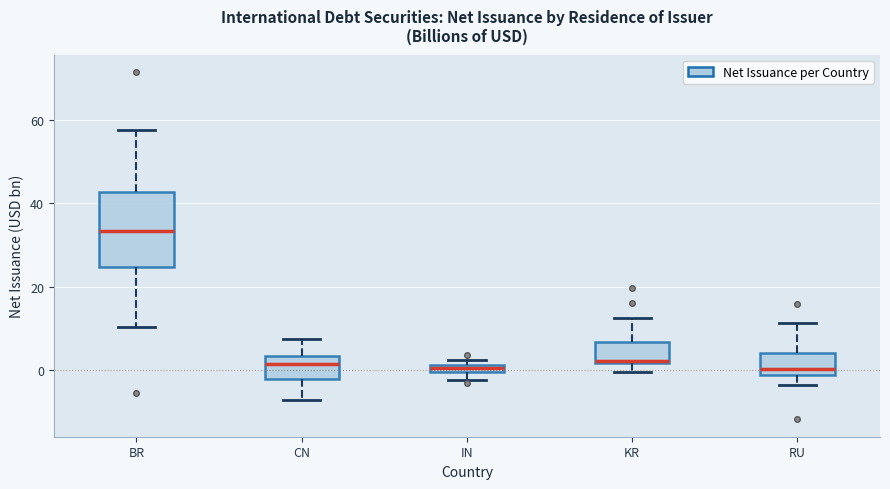

Which box is the tallest, from its lower edge to its upper edge?

BR